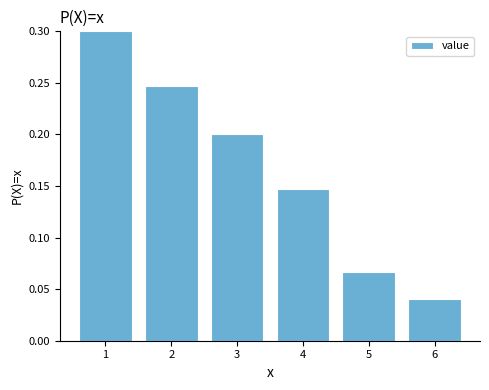

Which label corresponds to the smallest value in the chart?

6